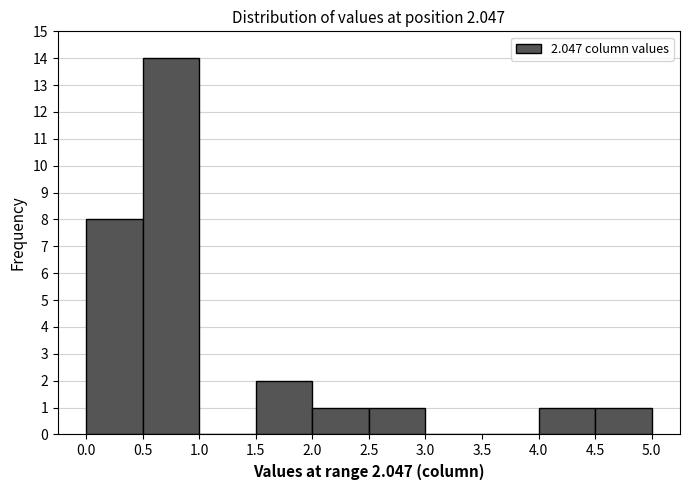

Over which range of the x-axis is the bar tallest?

0.5 to 1.0